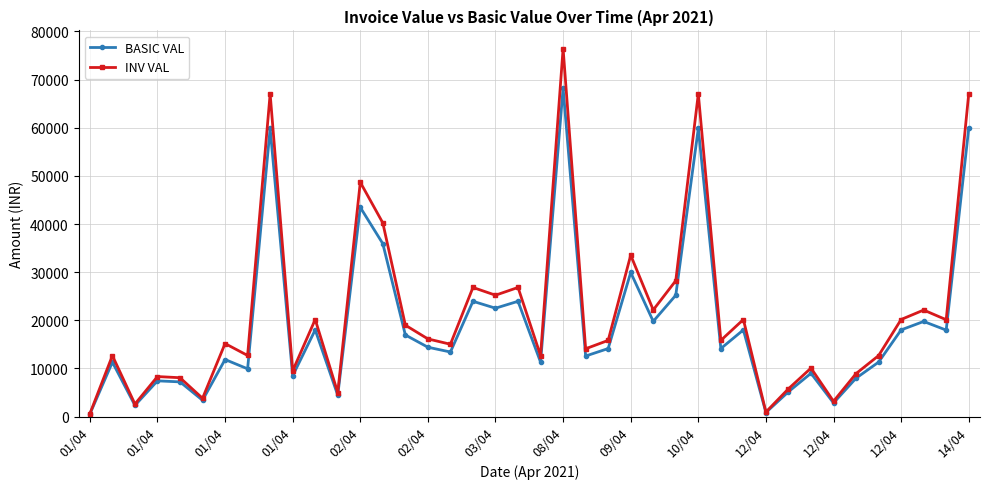

What is the maximum value shown in the chart?

76429.2